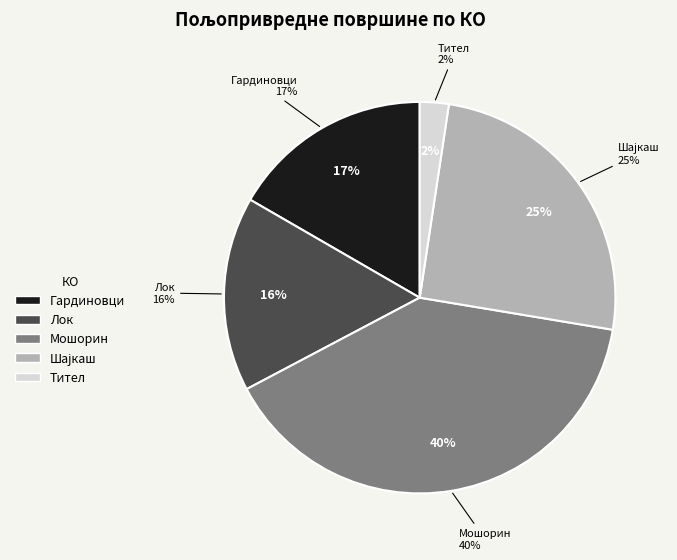

Does Мошорин represent more than half of the total?

No